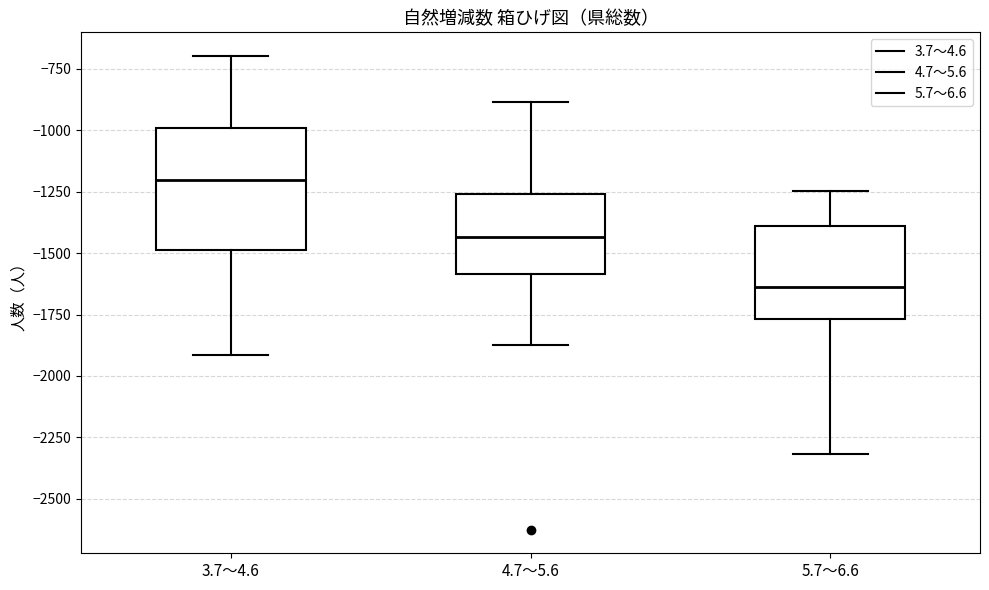

Reading left to right, transcribe this box plot: for each box, give where its median line is, the range the box spans, and where its two whiskers end, as read against the y-axis. The values are not printed on the chart, so give them approximately, as read against the axis.

3.7～4.6: median -1200, box -1500 to -1000, whiskers -1900 to -700
4.7～5.6: median -1450, box -1600 to -1250, whiskers -1850 to -900
5.7～6.6: median -1650, box -1750 to -1400, whiskers -2300 to -1250